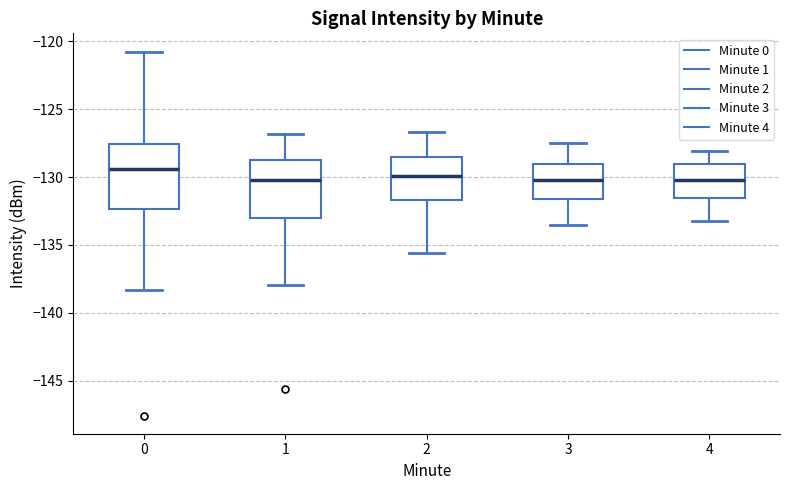

Where does the median line of the box at x = 4 sit on the y-axis? The values are not printed on the chart, so give them approximately, as read against the axis.

-130.0